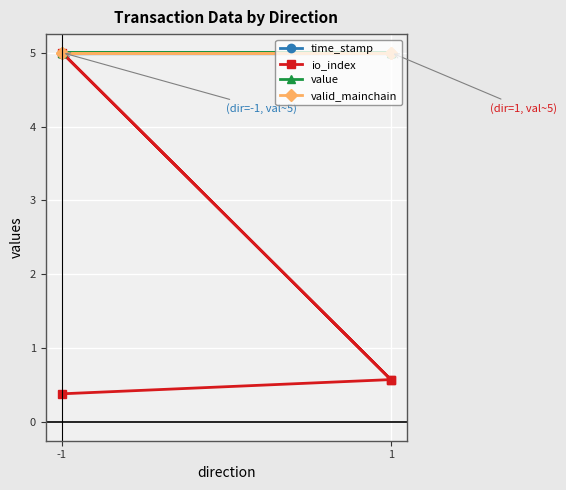

True or false: io_index and value intersect in this chart.

False